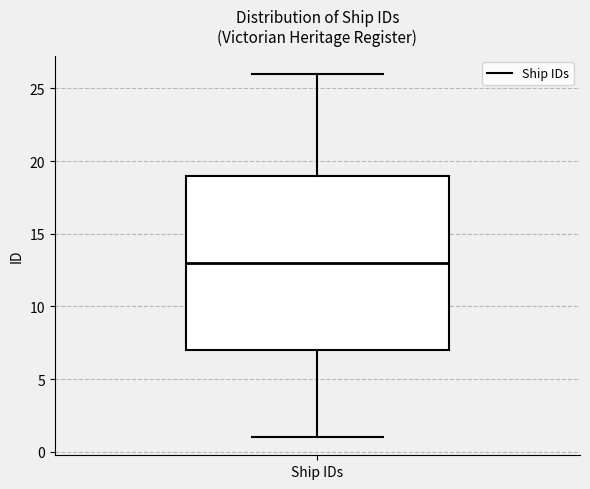

Transcribe this box plot: give where the median line is, the range the box spans, and where the two whiskers end, as read against the y-axis. The values are not printed on the chart, so give them approximately, as read against the axis.

median 13, box 7 to 19, whiskers 1 to 26